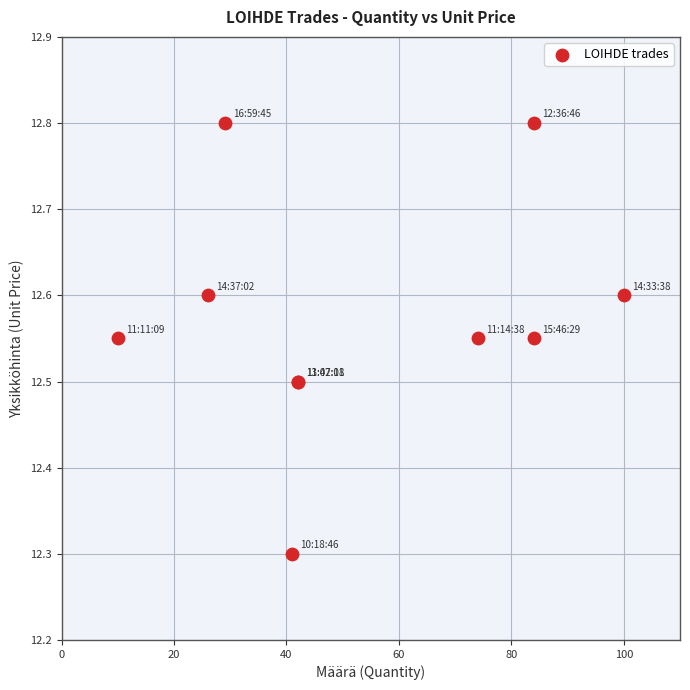

What Y value in the scatter plot is closest to 12?

12.3